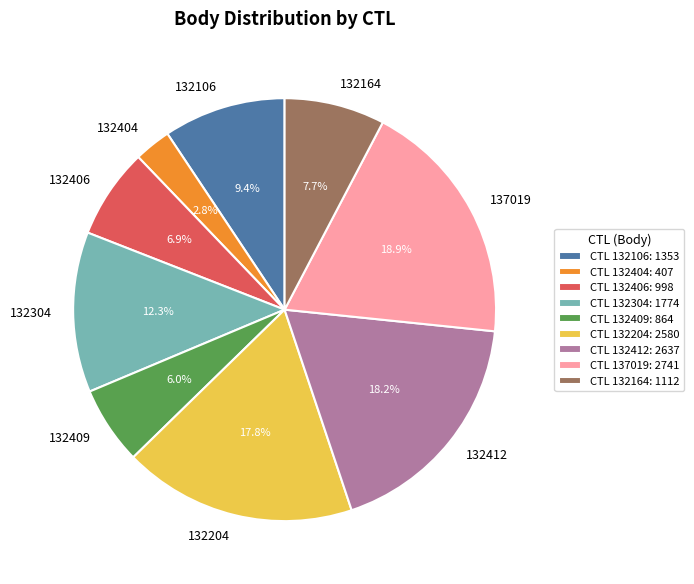

Is it true that 137019 is 30% of the pie?

False